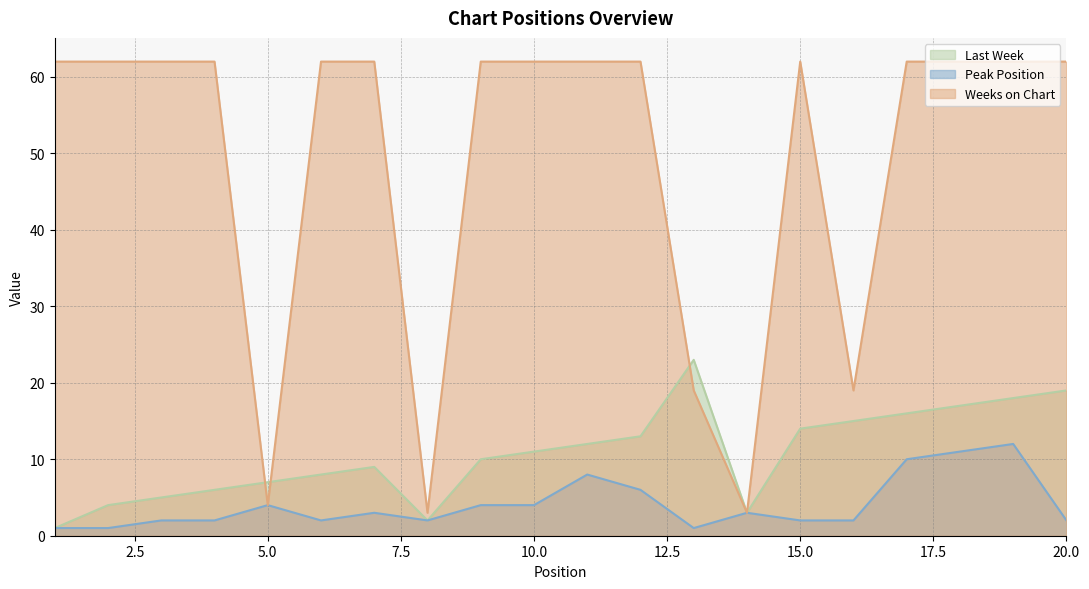

How many data points in Last Week are less than 11?

10